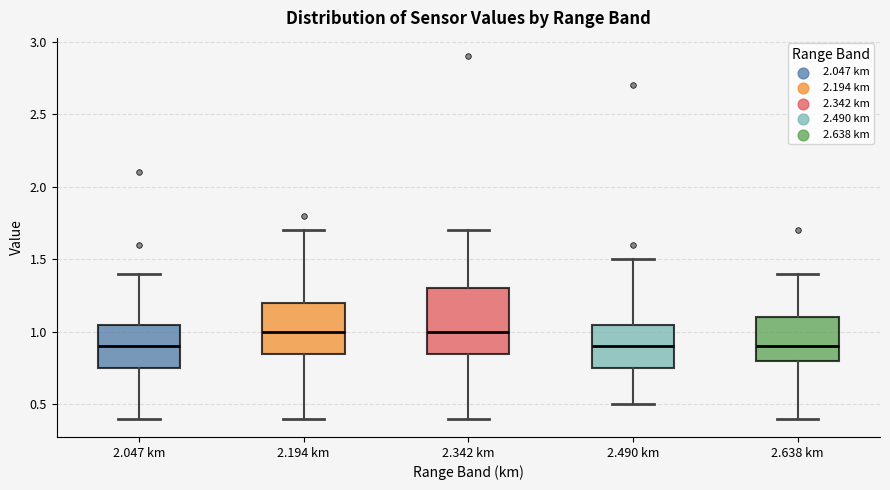

Which box is the tallest, from its lower edge to its upper edge?

2.342 km